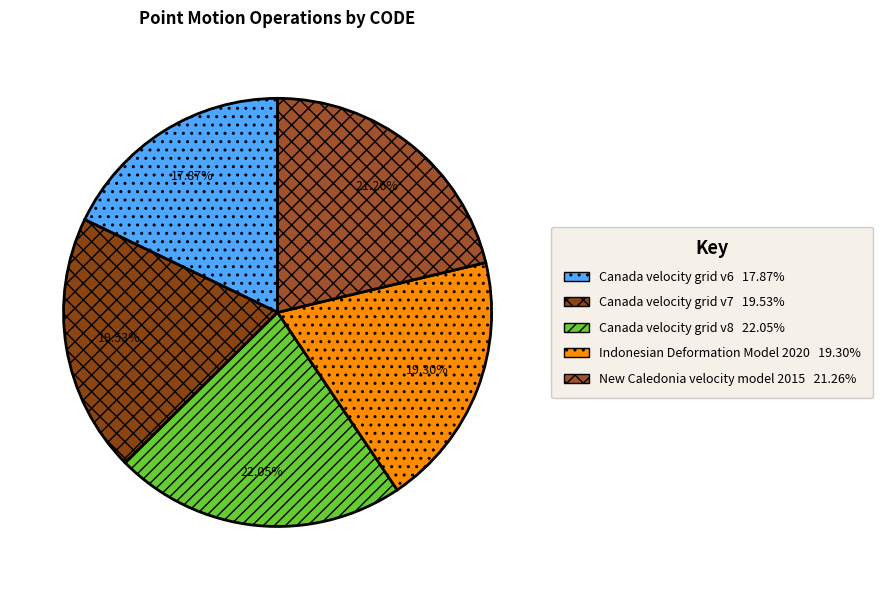

Combined, do Canada velocity grid v8 and Canada velocity grid v7 account for over 50%?

No